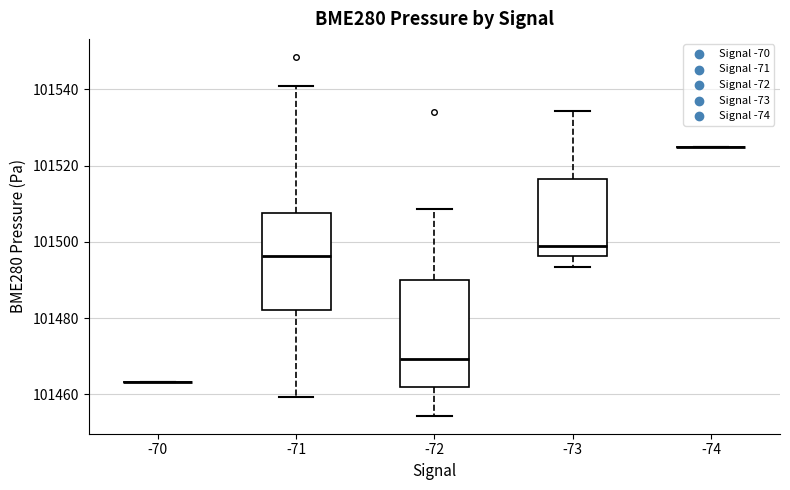

Reading left to right, read every box against the y-axis: the position of its median line, the range the box covers, and the ends of its whiskers. The values are not printed on the chart, so give them approximately, as read against the axis.

-70: box collapsed to a line at 101464, whiskers 101464 to 101464
-71: median 101496, box 101482 to 101508, whiskers 101460 to 101540
-72: median 101470, box 101462 to 101490, whiskers 101454 to 101508
-73: median 101498, box 101496 to 101516, whiskers 101494 to 101534
-74: box collapsed to a line at 101526, whiskers 101526 to 101526